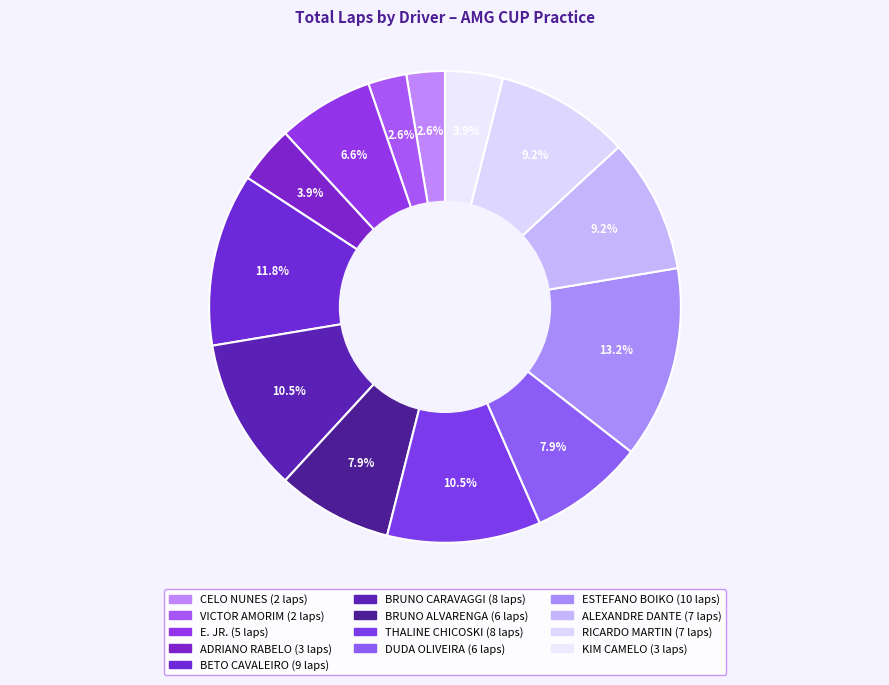

Is there any slice that represents more than half of the pie?

No